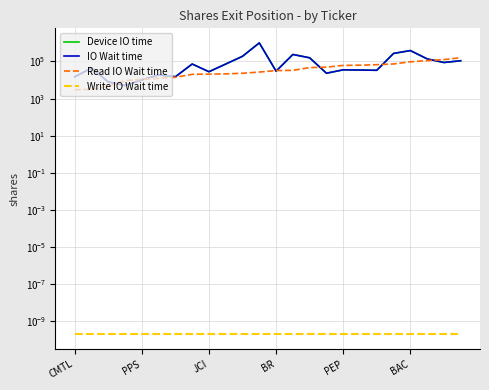

Rank the categories by Device IO time value from lowest to highest.

BR, JCI, PEP, CMTL, 6, BAC, 15, 8, 12, 18, 17, 16, PPS, 9, 7, 22, 23, 21, 14, 10, 13, 19, 20, 11